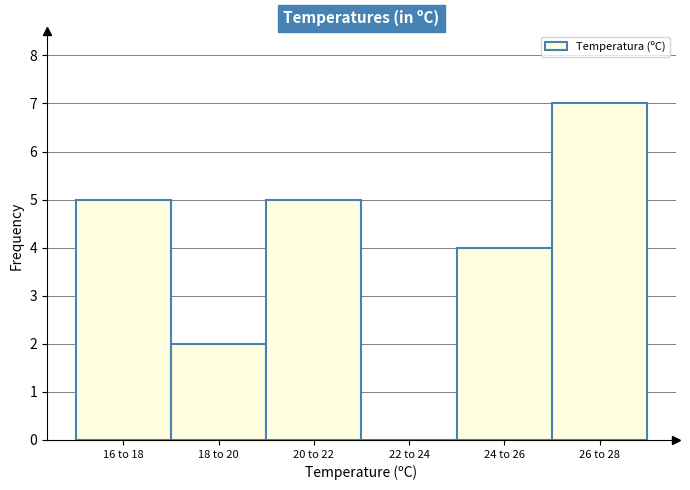

Reading left to right, transcribe all the data shown in this chart.

16 to 18=5	18 to 20=2	20 to 22=5	22 to 24=0	24 to 26=4	26 to 28=7